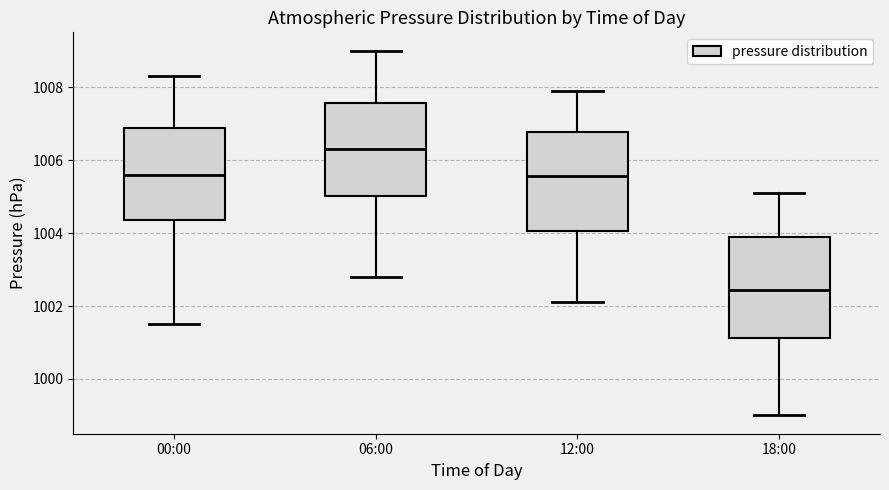

Reading left to right, transcribe this box plot: for each box, give where its median line is, the range the box spans, and where its two whiskers end, as read against the y-axis. The values are not printed on the chart, so give them approximately, as read against the axis.

00:00: median 1005.6, box 1004.4 to 1006.8, whiskers 1001.6 to 1008.4
06:00: median 1006.4, box 1005.0 to 1007.6, whiskers 1002.8 to 1009.0
12:00: median 1005.6, box 1004.0 to 1006.8, whiskers 1002.2 to 1008.0
18:00: median 1002.4, box 1001.2 to 1004.0, whiskers 999.0 to 1005.2